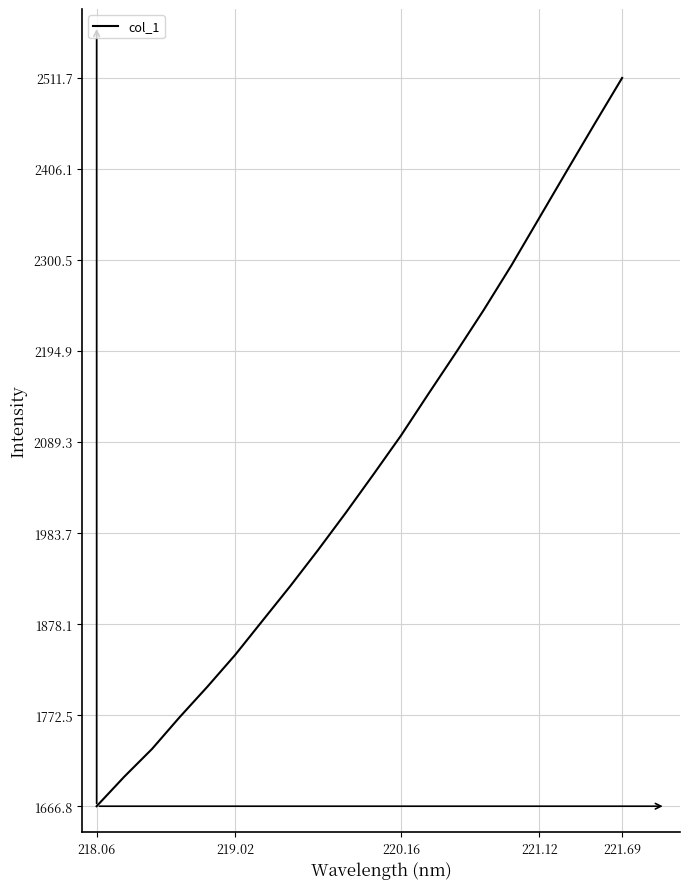

What is the difference between the maximum and minimum values?

844.9